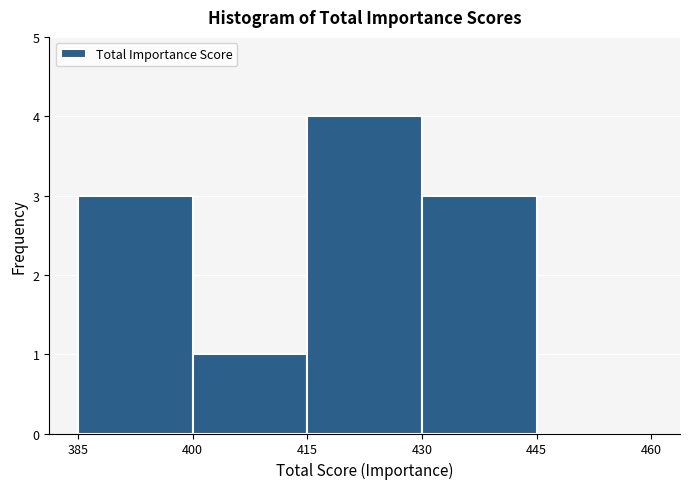

How tall is the bar that spans 415 to 430 on the x-axis? The values are not printed on the chart, so give them approximately, as read against the axis.

4